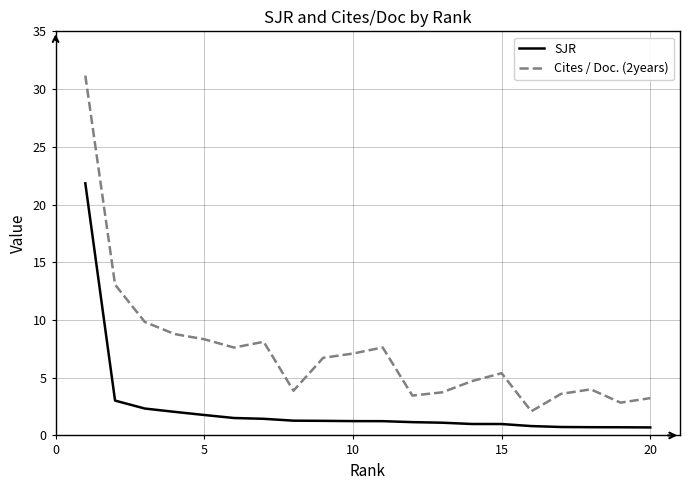

What is the difference between the maximum and minimum values in the SJR series?

21.1